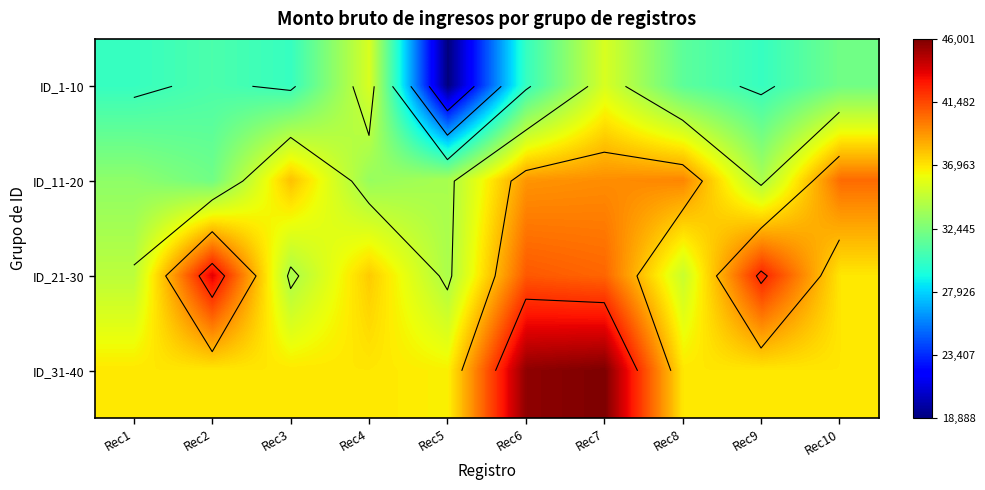

Between Rec7 and Rec9, which series saw the biggest shift?

ID_31-40